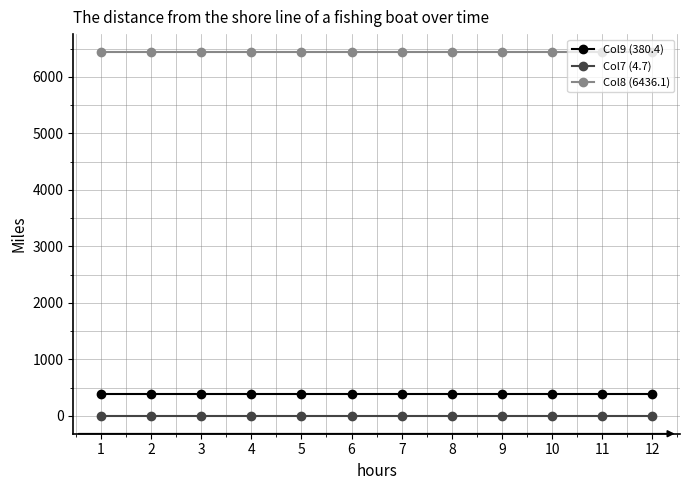

Reading left to right, extract all data points from this chart.

Col9 (380.4): 1=380.4	2=380.4	3=380.4	4=380.4	5=380.4	6=380.4	7=380.4	8=380.4	9=380.4	10=380.4	11=380.4	12=380.4
Col7 (4.7): 1=4.7	2=4.7	3=4.7	4=4.7	5=4.7	6=4.7	7=4.7	8=4.7	9=4.7	10=4.7	11=4.7	12=4.7
Col8 (6436.1): 1=6436.1	2=6436.1	3=6436.1	4=6436.1	5=6436.1	6=6436.1	7=6436.1	8=6436.1	9=6436.1	10=6436.1	11=6436.1	12=6436.1